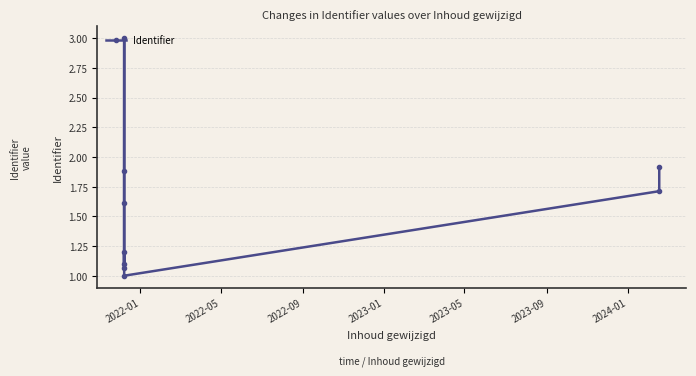

True or false: the data has more than 0 interior local peaks.

True